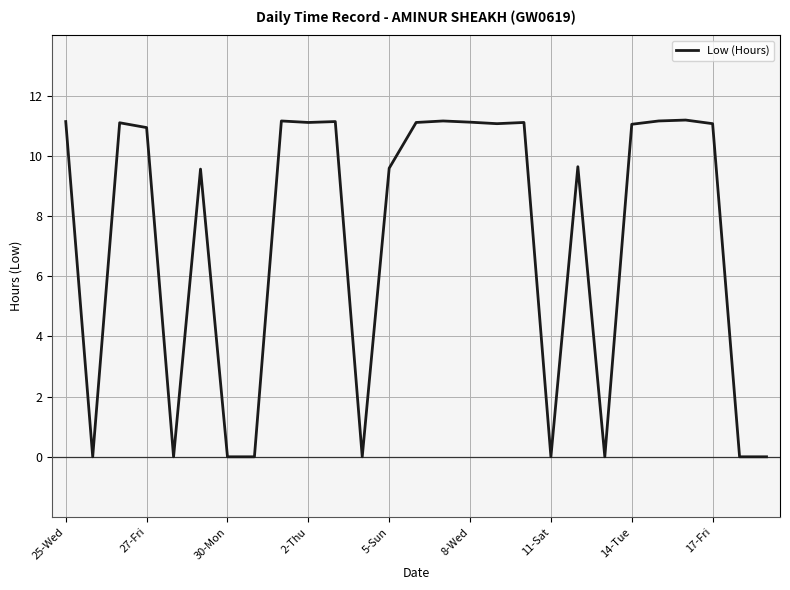

What is the greatest value displayed?

11.2